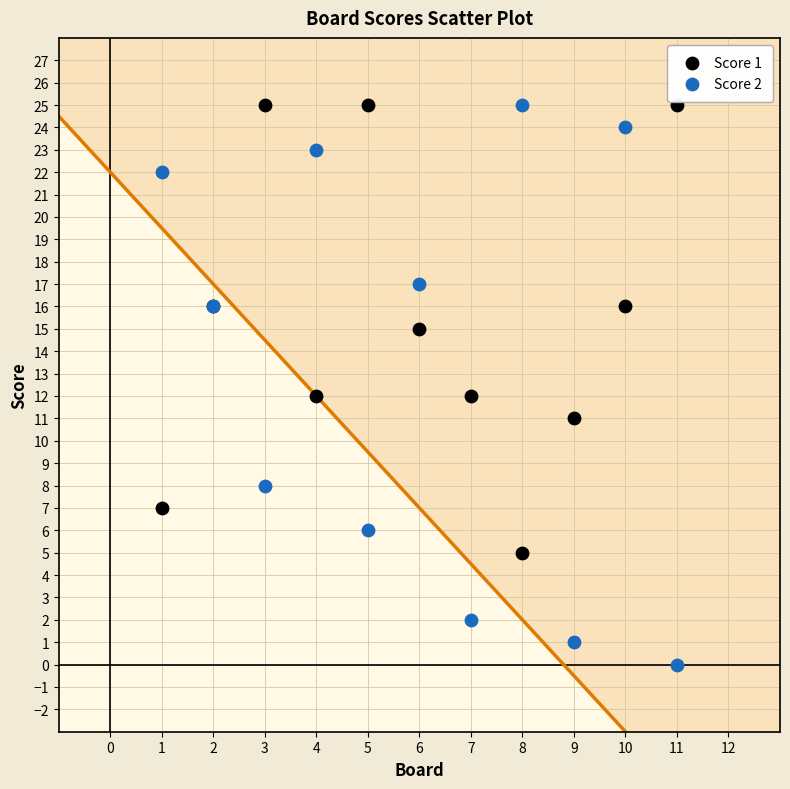

Which series has the largest Y range (max minus min)?

Score 2